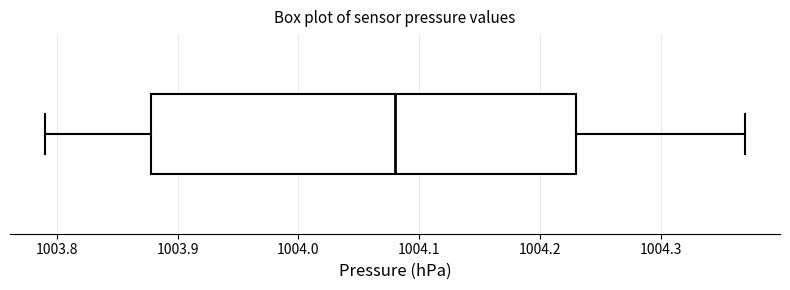

Where is the left edge of the box on the x-axis? The values are not printed on the chart, so give them approximately, as read against the axis.

1003.88